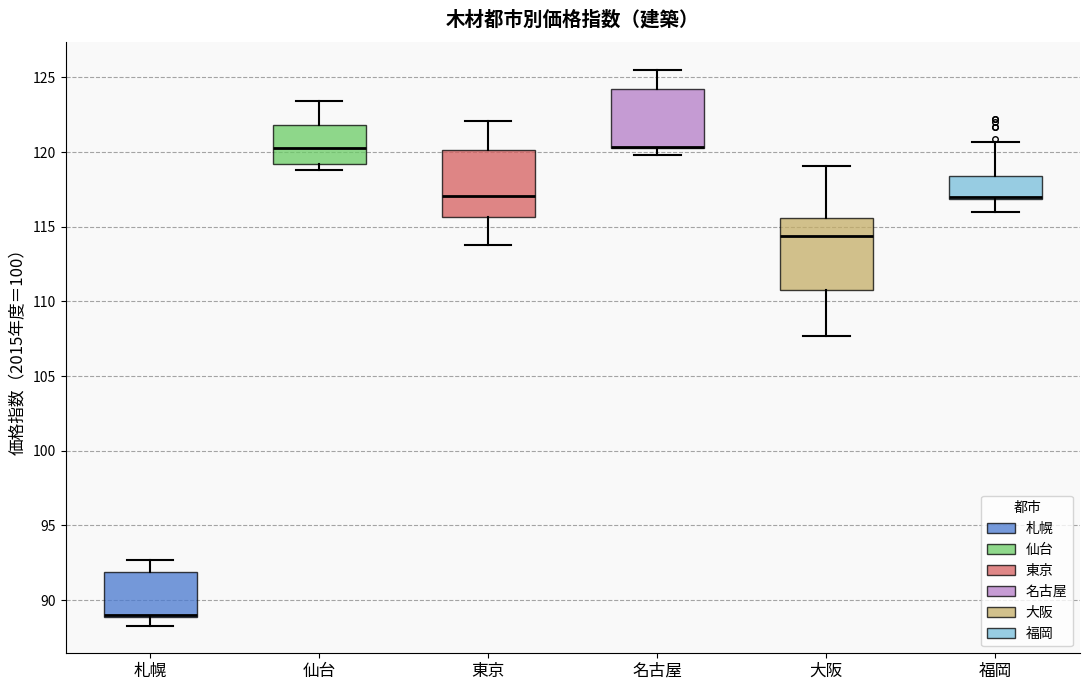

Where is the lower edge of the box for 大阪 on the y-axis? The values are not printed on the chart, so give them approximately, as read against the axis.

111.0